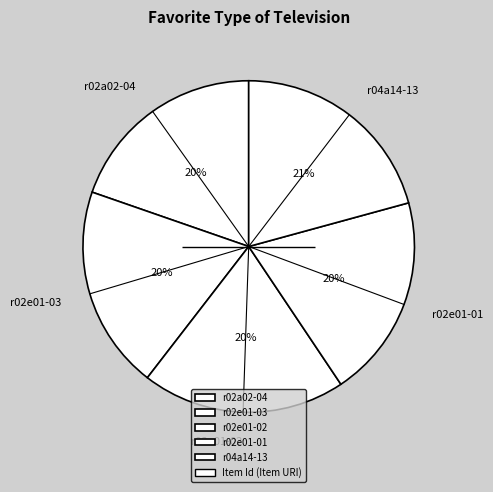

How many slices are in this pie chart?

5